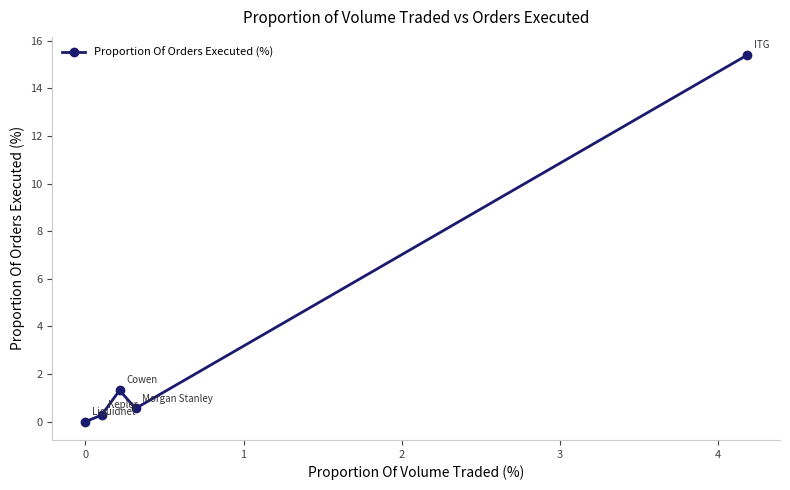

What is the difference between the maximum and second lowest values?

15.1